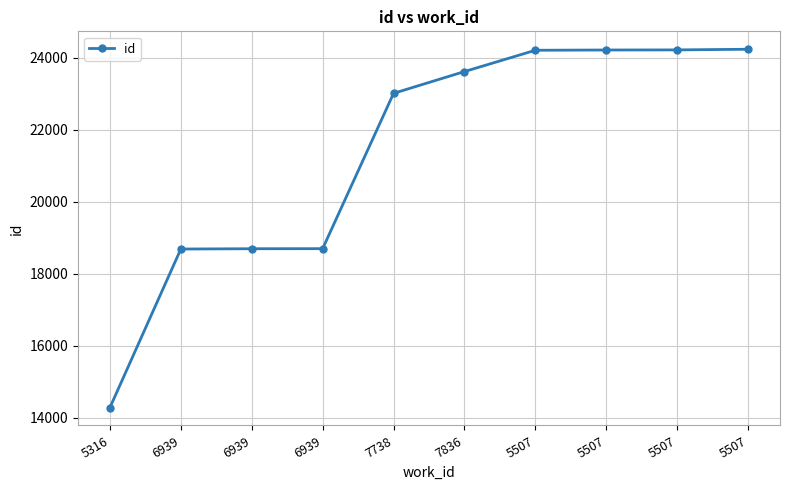

List the labels in order of value, smallest first.

5316, 6939, 6939, 6939, 7738, 7836, 5507, 5507, 5507, 5507